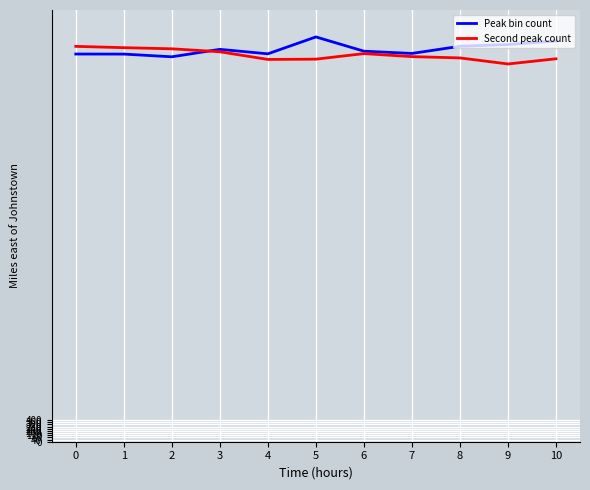

How many values in the Second peak count series are below 7136?

5